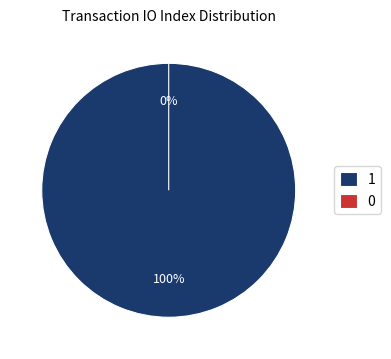

Which has a higher value, Ticket (io_index=0) or Vote (io_index=1)?

Vote (io_index=1)